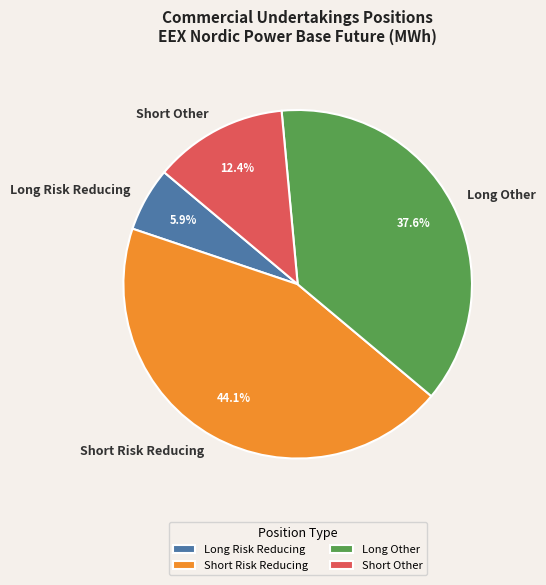

Which has a higher value, Short Other or Long Risk Reducing?

Short Other